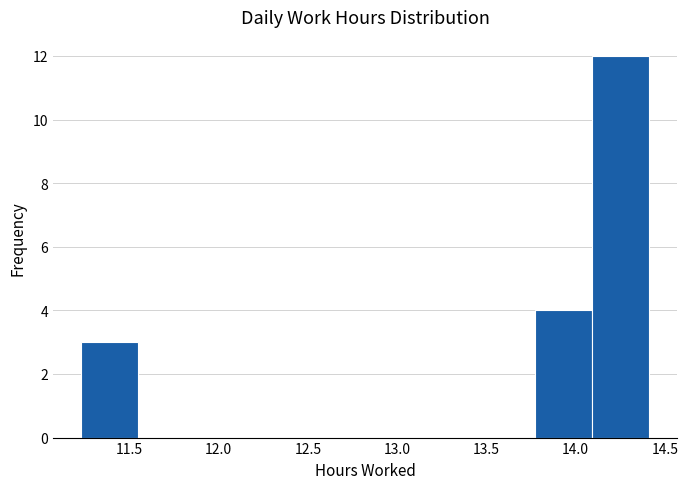

Reading left to right, transcribe this chart: for each bar, give the range it covers on the x-axis and its height. Neither the bar edges nor the heights are printed on the chart, so give them approximately, as read against the axes.

11.25 to 11.55: 3
11.55 to 11.85: 0
11.85 to 12.20: 0
12.20 to 12.50: 0
12.50 to 12.80: 0
12.80 to 13.15: 0
13.15 to 13.45: 0
13.45 to 13.75: 0
13.75 to 14.10: 4
14.10 to 14.40: 12